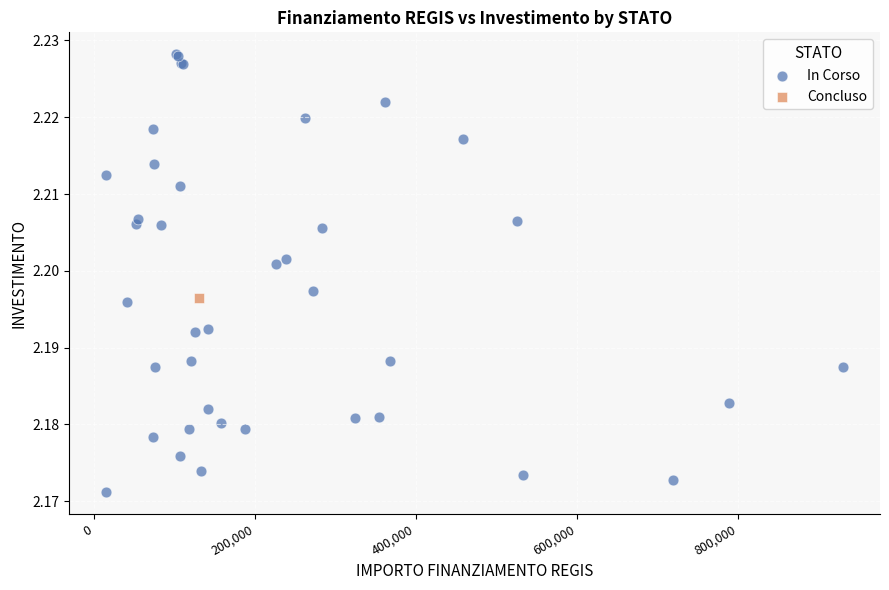

What are all the series names shown in the legend?

In Corso, Concluso